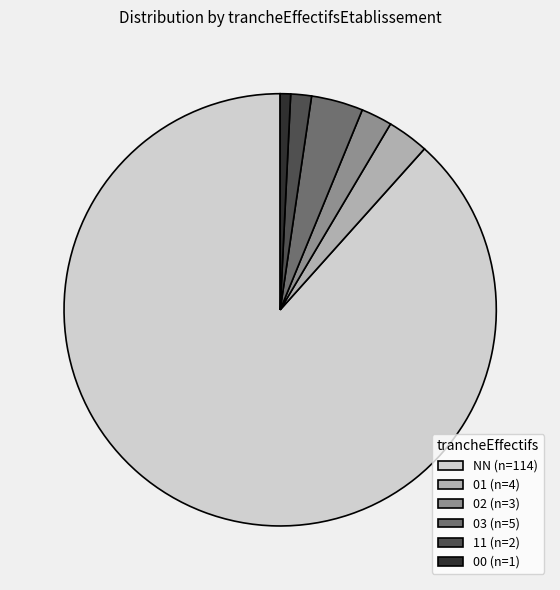

The 11 (n=2) slice represents 8% of the pie. True or false?

False